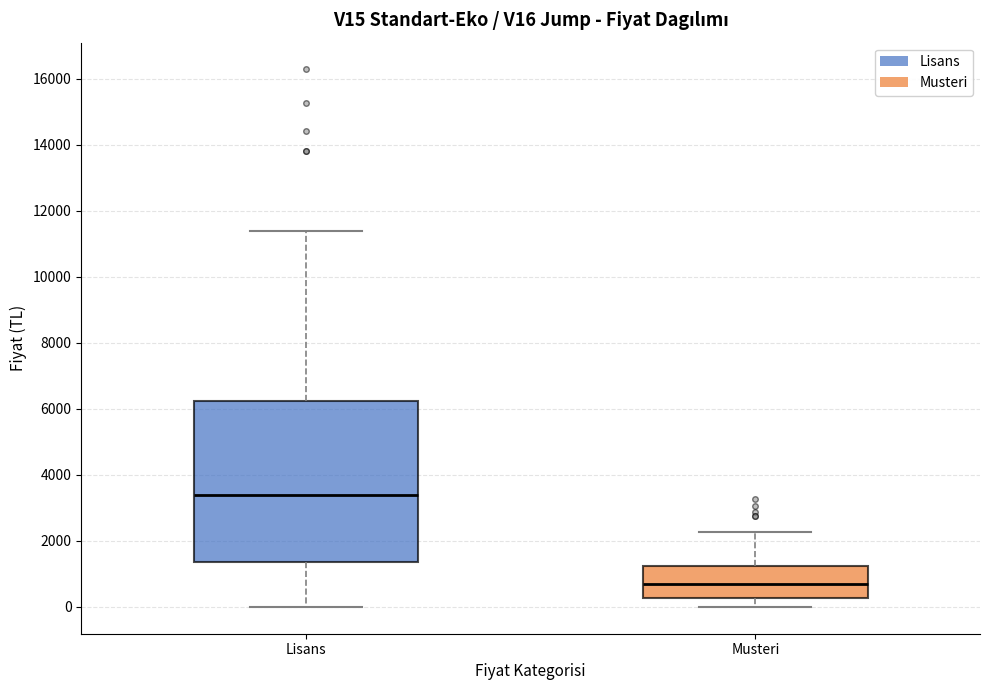

Reading left to right, read every box against the y-axis: the position of its median line, the range the box covers, and the ends of its whiskers. The values are not printed on the chart, so give them approximately, as read against the axis.

Lisans: median 3400, box 1400 to 6200, whiskers 0 to 11400
Musteri: median 600, box 200 to 1200, whiskers 0 to 2200